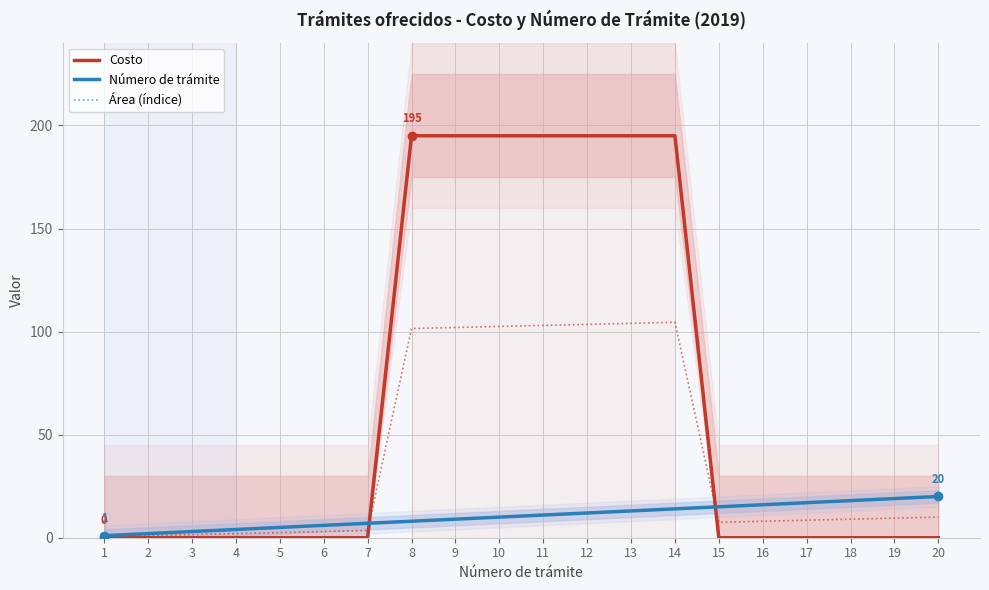

Does the chart have visible grid lines?

Yes